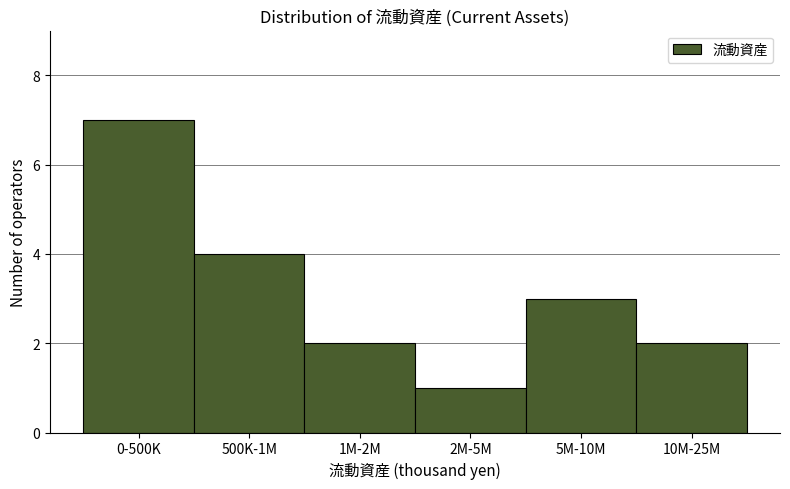

Reading right to left, list all the values displayed in this chart.

10M-25M=2	5M-10M=3	2M-5M=1	1M-2M=2	500K-1M=4	0-500K=7